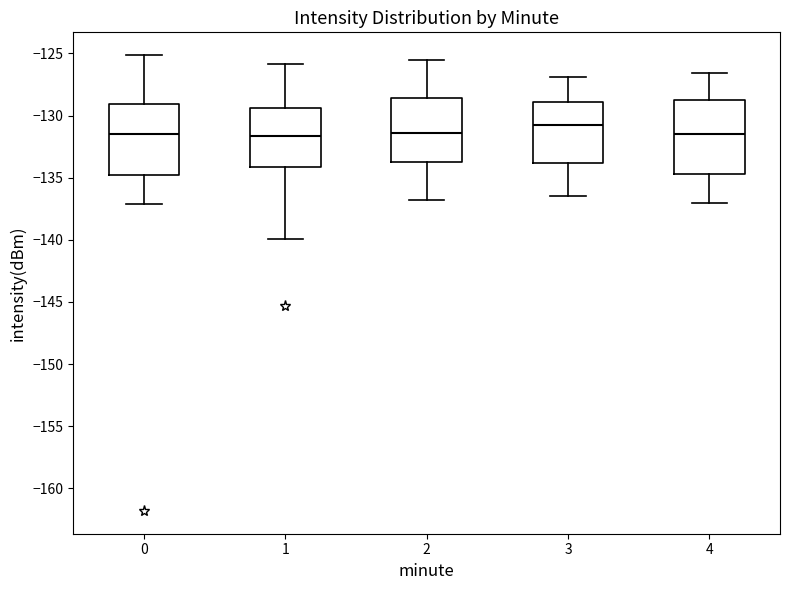

Reading left to right, transcribe this box plot: for each box, give where its median line is, the range the box spans, and where its two whiskers end, as read against the y-axis. The values are not printed on the chart, so give them approximately, as read against the axis.

0: median -131.5, box -135.0 to -129.0, whiskers -137.0 to -125.0
1: median -131.5, box -134.0 to -129.5, whiskers -140.0 to -126.0
2: median -131.5, box -133.5 to -128.5, whiskers -137.0 to -125.5
3: median -130.5, box -134.0 to -129.0, whiskers -136.5 to -127.0
4: median -131.5, box -134.5 to -128.5, whiskers -137.0 to -126.5